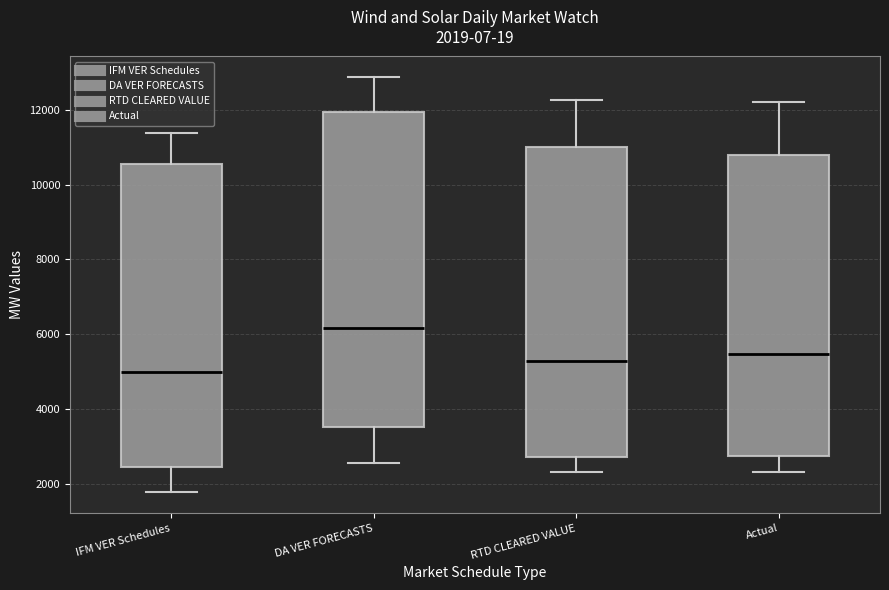

Which box has the lowest median line?

IFM VER Schedules